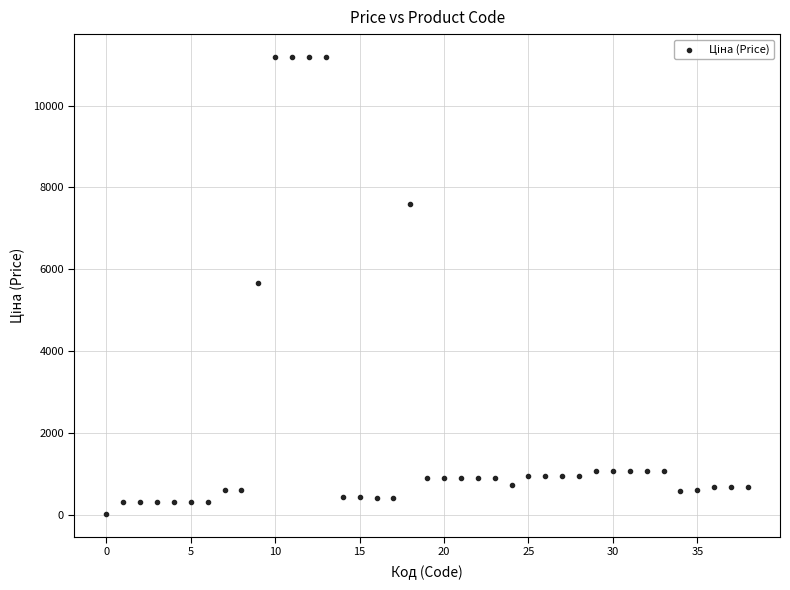

What is the range of Y values (max minus min)?

11156.1